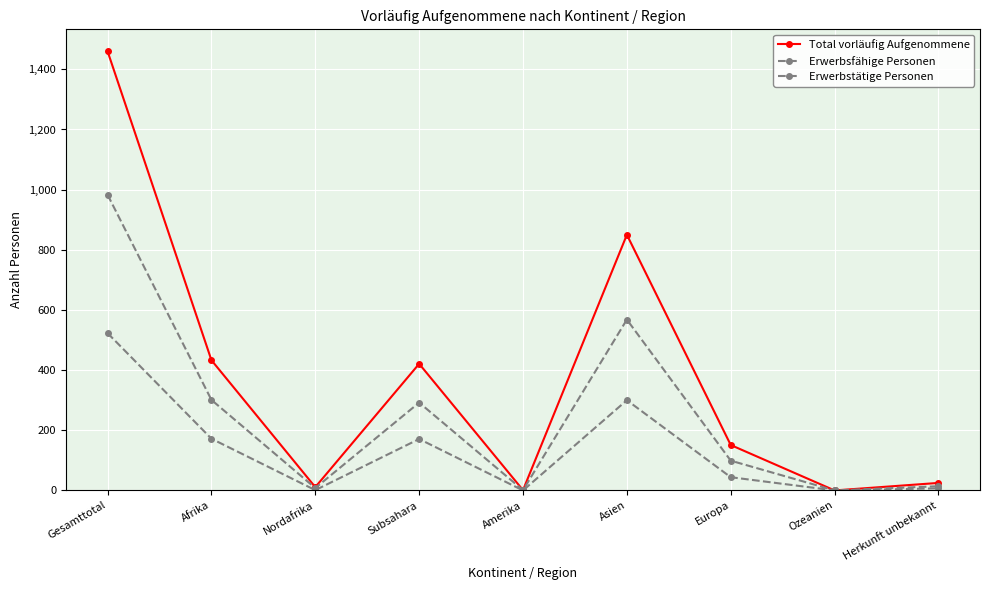

At how many categories does at least one series exceed 1049?

1